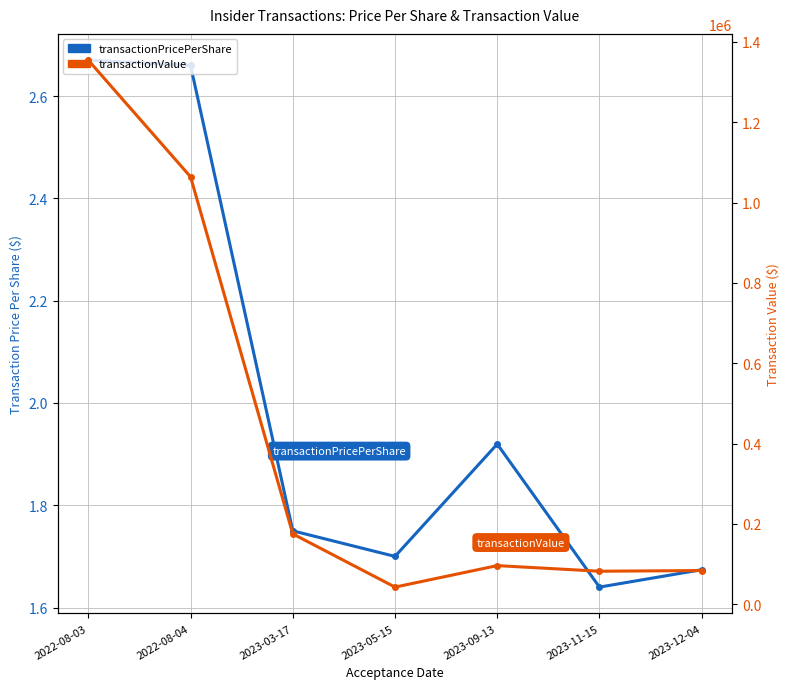

How many lines are shown in the chart?

2